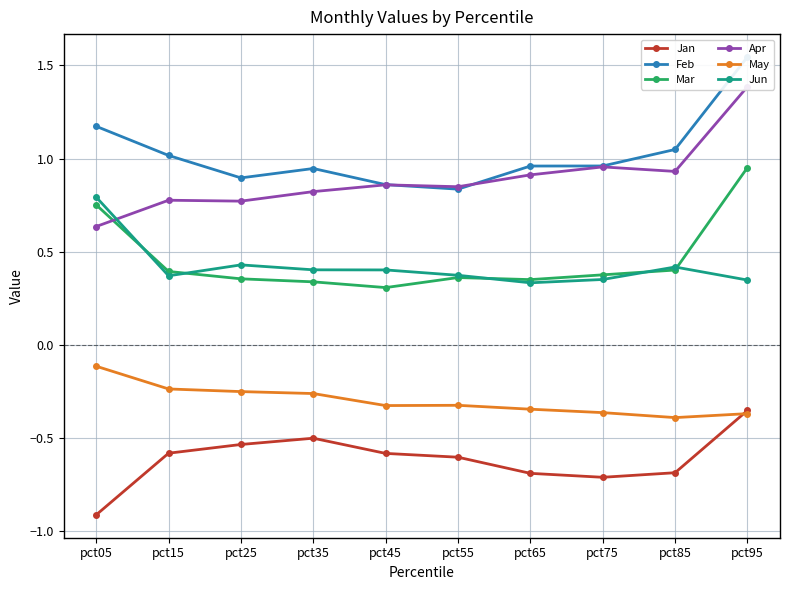

The value of May at pct95 is -0.4. True or false?

True